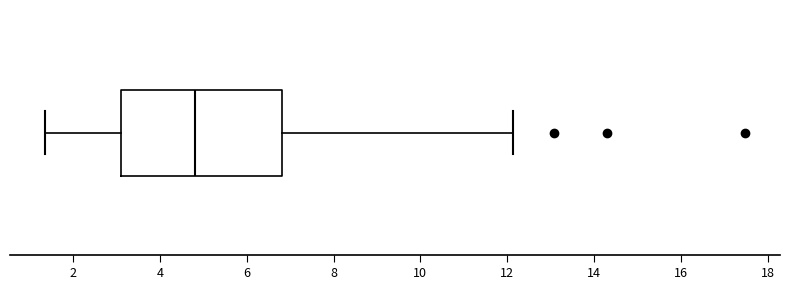

Where is the right edge of the box on the x-axis? The values are not printed on the chart, so give them approximately, as read against the axis.

6.8